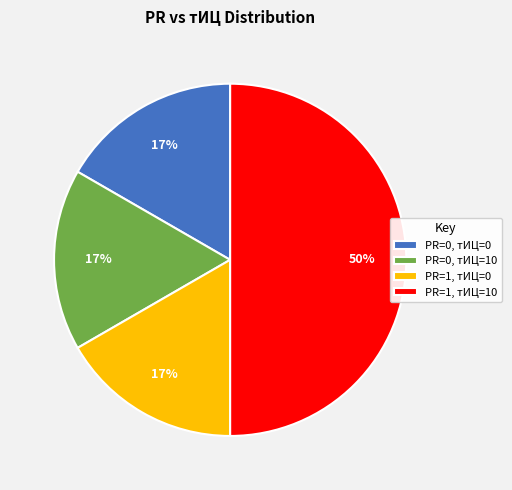

What is the largest slice in the pie chart?

PR=1, тИЦ=10